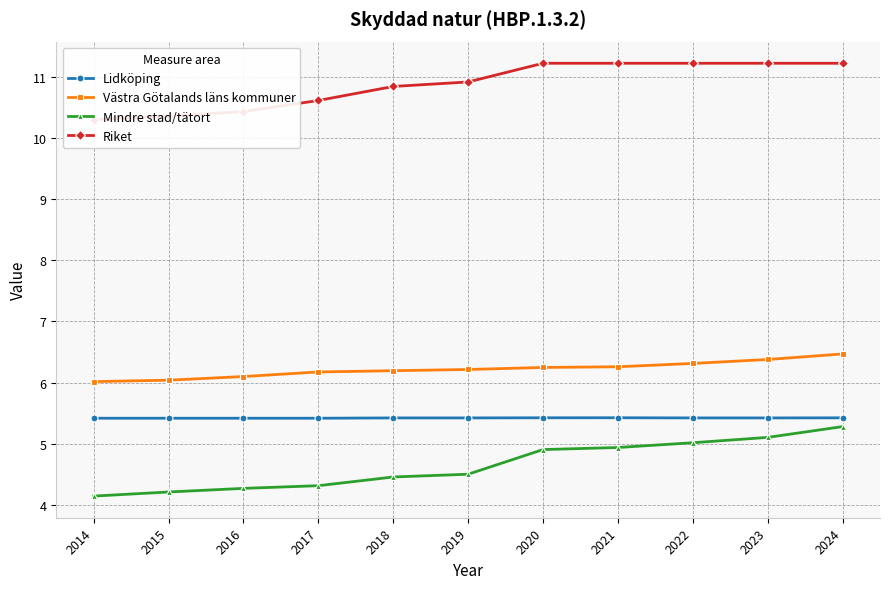

What is the maximum value for Lidköping?

5.4